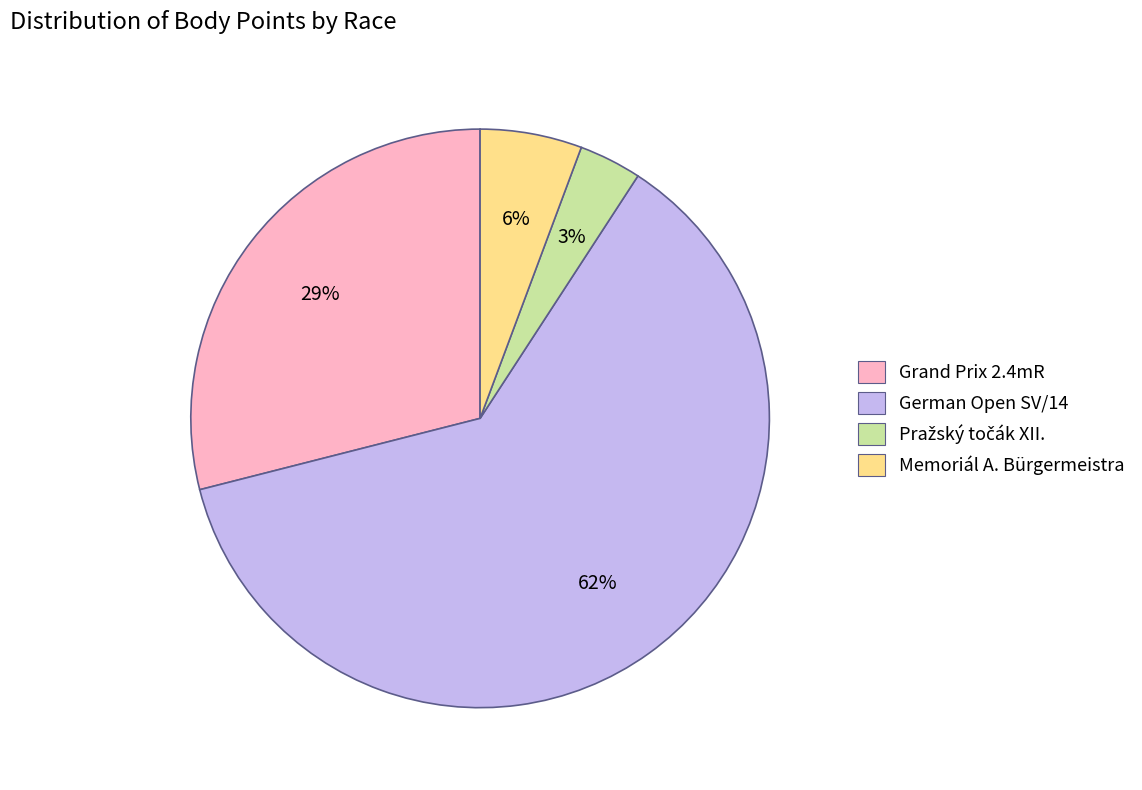

The German Open SV/14 slice represents 56% of the pie. True or false?

False